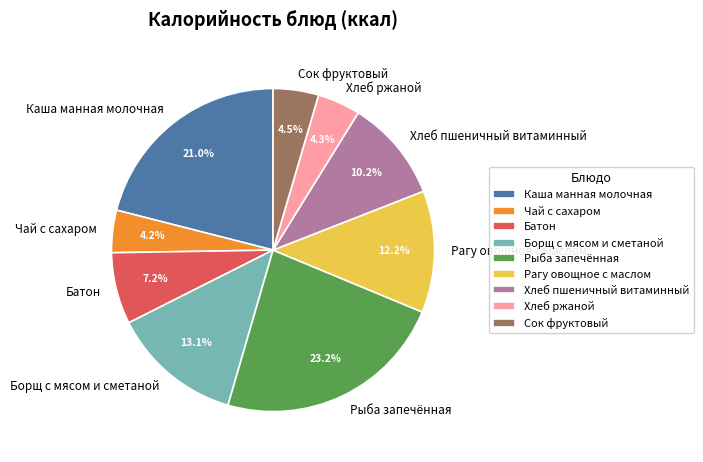

To the nearest percent, what is the average slice percentage?

11%